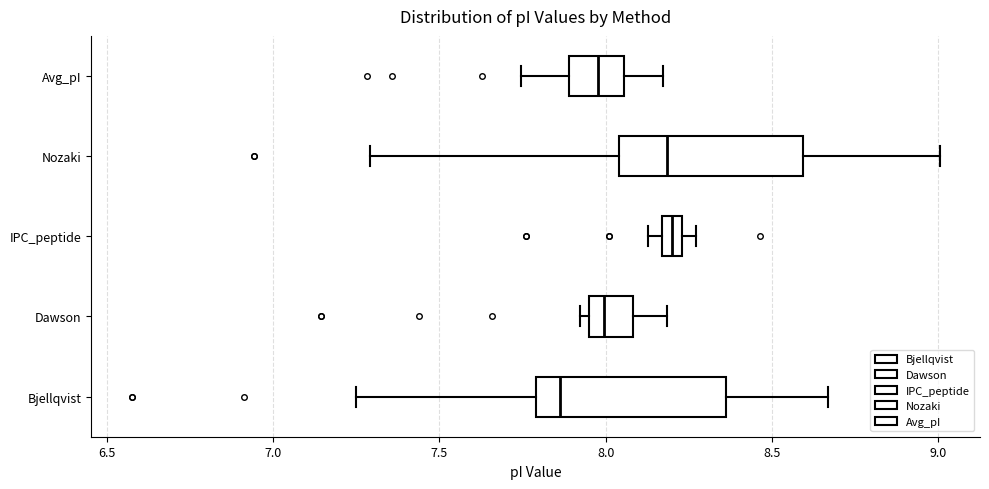

Which box has the furthest to the left median line?

Bjellqvist